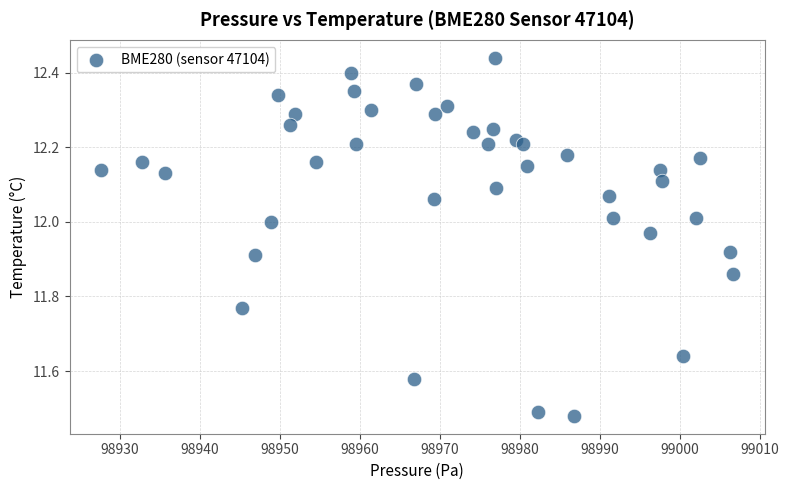

What is the range of X values (max minus min)?

79.0